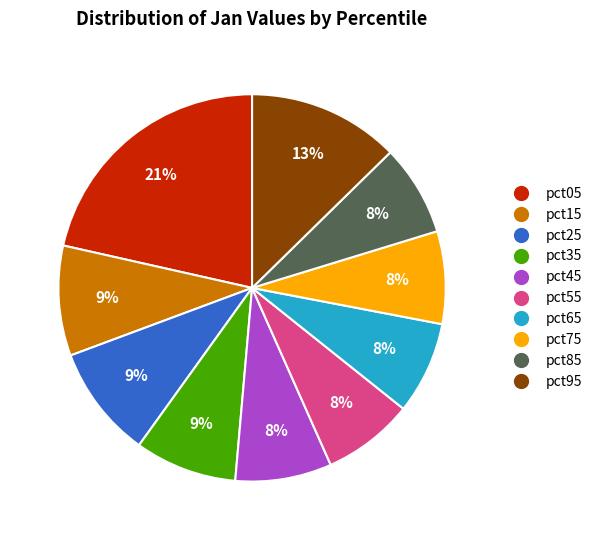

Does pct65 account for over 50% of the chart?

No